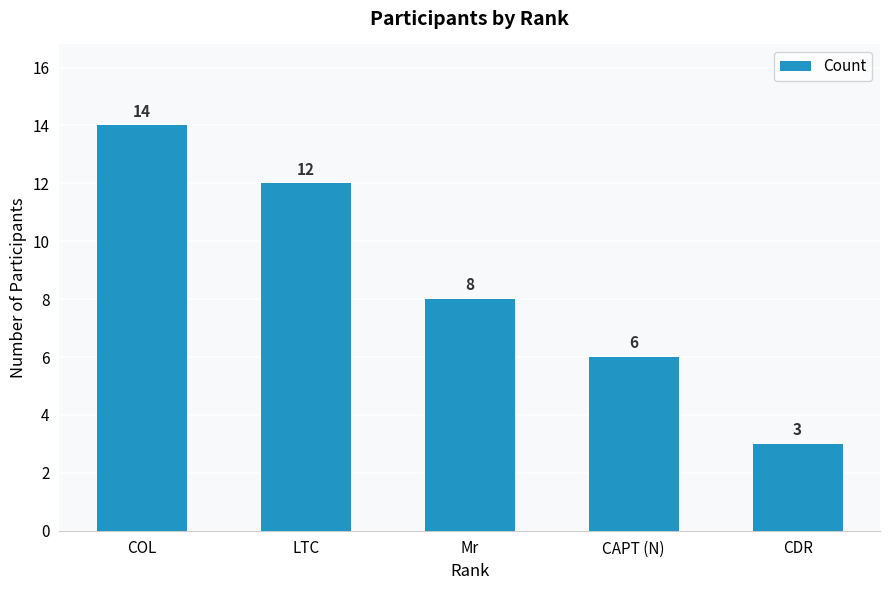

How many bars are there in total?

5